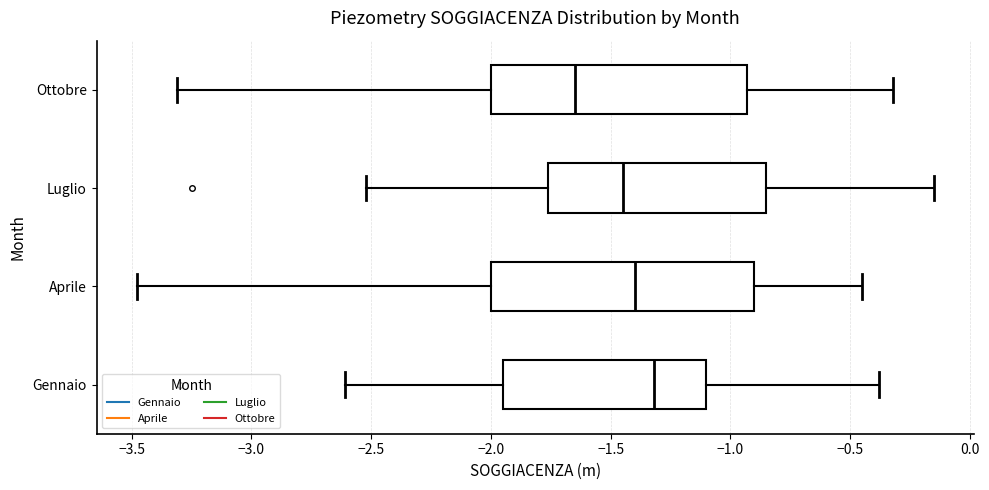

Reading bottom to top, read every box against the x-axis: the position of its median line, the range the box covers, and the ends of its whiskers. The values are not printed on the chart, so give them approximately, as read against the axis.

Gennaio: median -1.30, box -1.95 to -1.10, whiskers -2.60 to -0.40
Aprile: median -1.40, box -2.00 to -0.90, whiskers -3.50 to -0.45
Luglio: median -1.45, box -1.75 to -0.85, whiskers -2.50 to -0.15
Ottobre: median -1.65, box -2.00 to -0.95, whiskers -3.30 to -0.30